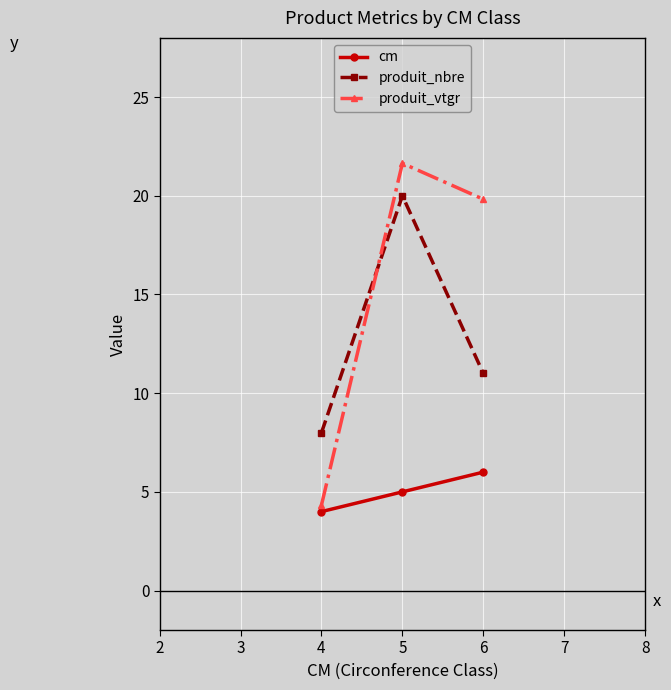

Which category has the lowest value in the cm series?

4